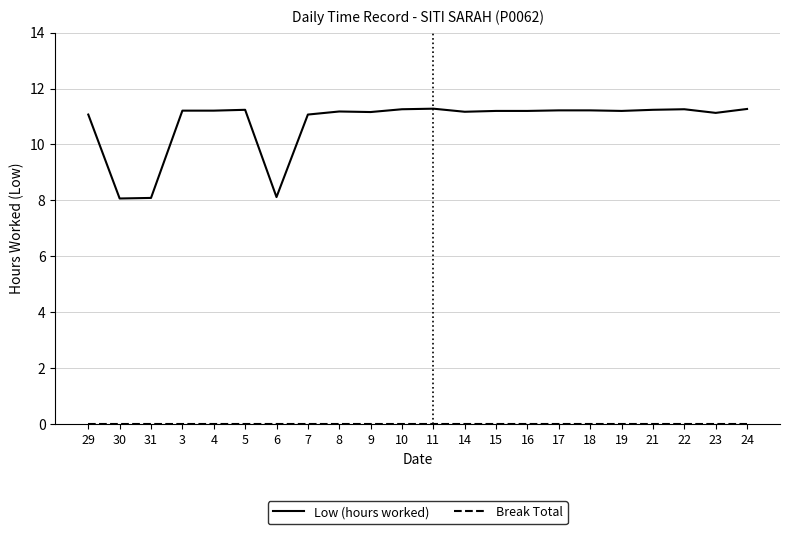

What is the total value across all series at 18?

11.2